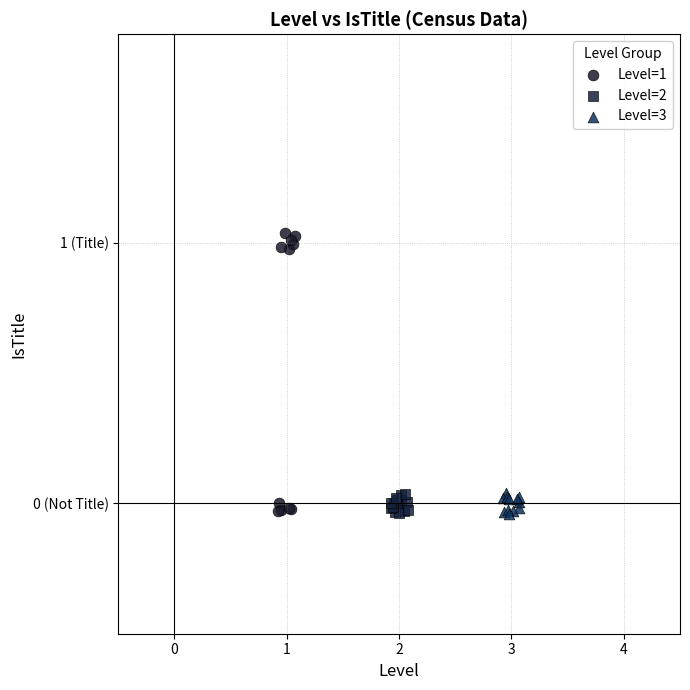

Which series contains the highest Y value?

Level=1